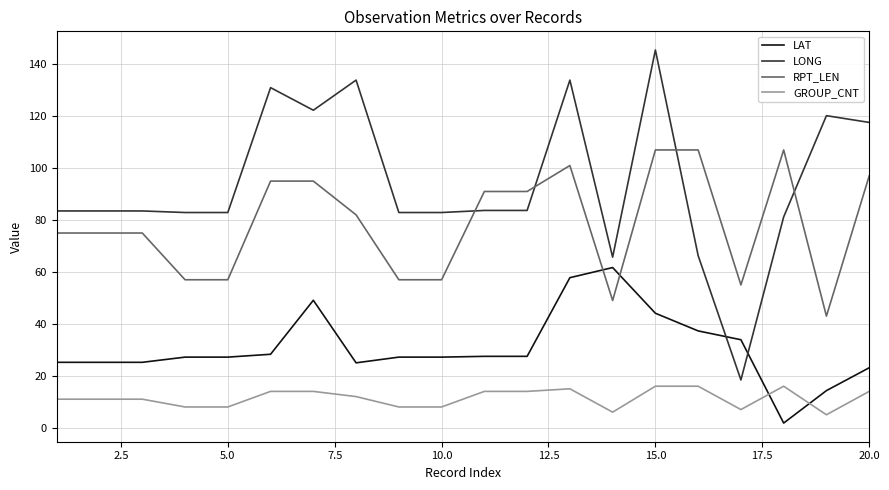

Does the chart have visible grid lines?

Yes